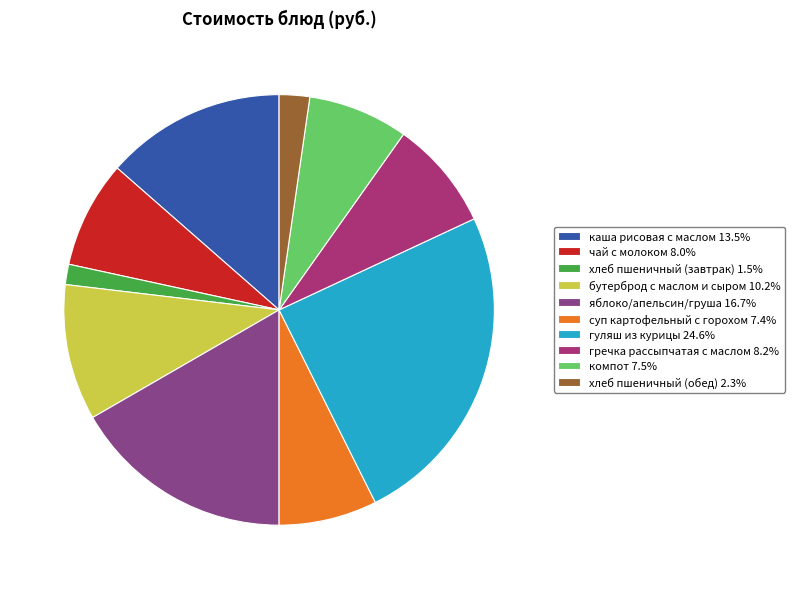

How many segments does this pie chart have?

10